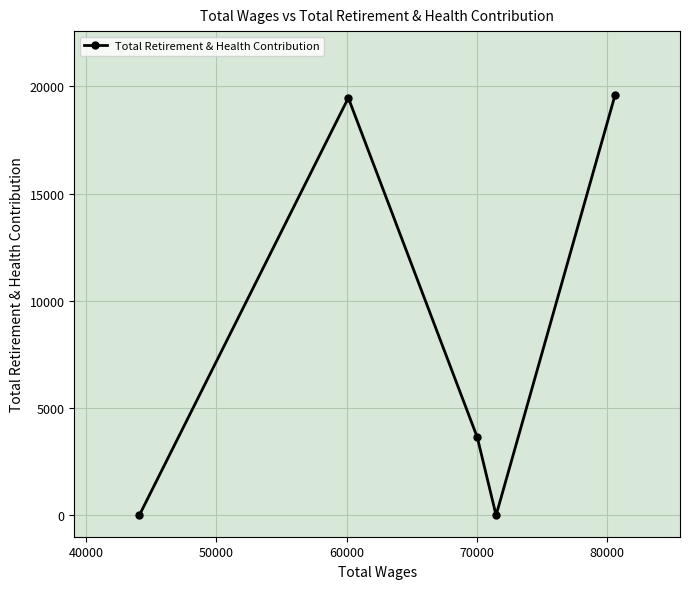

How many lines are shown in the chart?

1